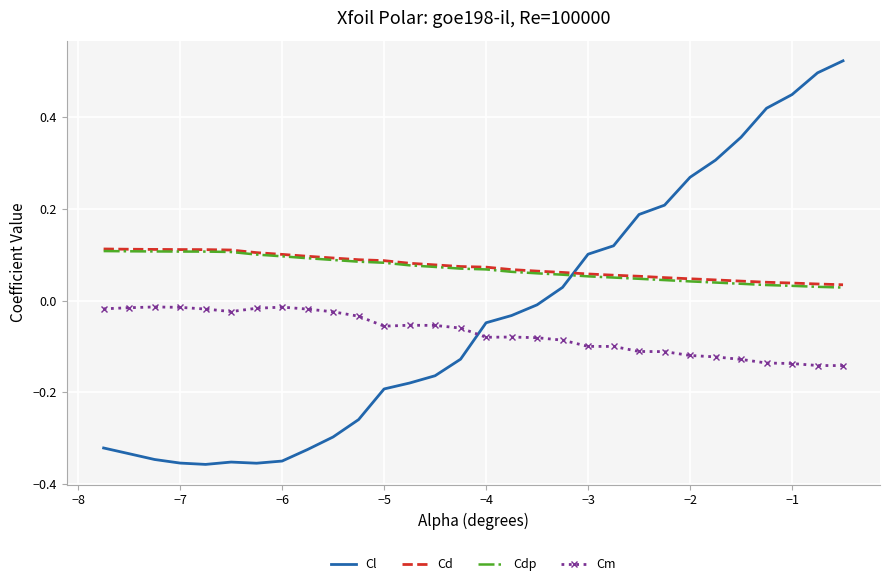

True or false: Cd and Cm cross at least once.

False